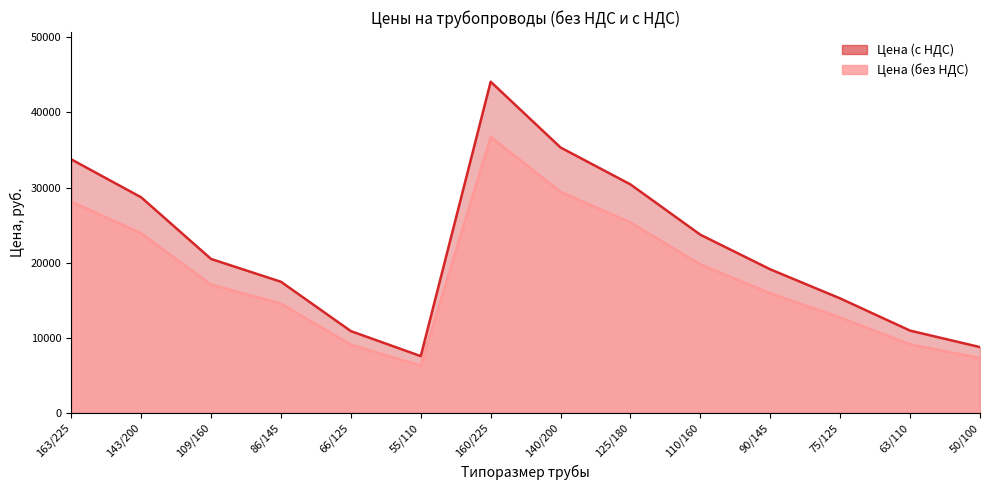

What is the difference between the Цена (без НДС) values at 163/225 and 55/110?

26214.0